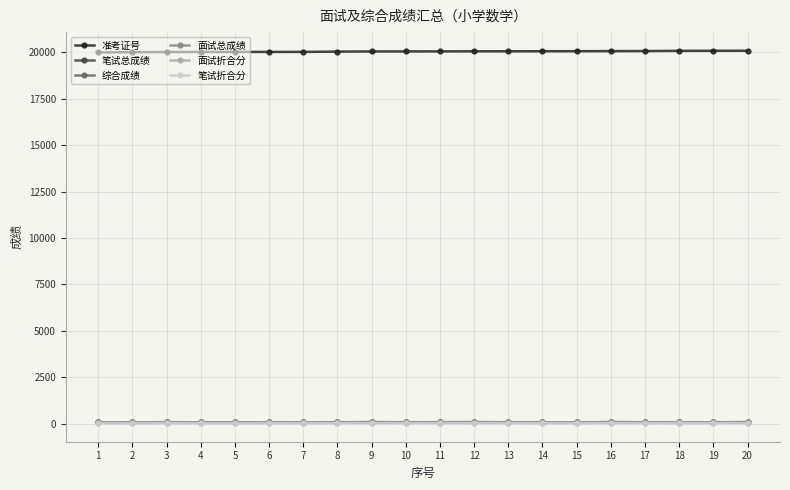

What is the minimum value shown in the chart?

27.8